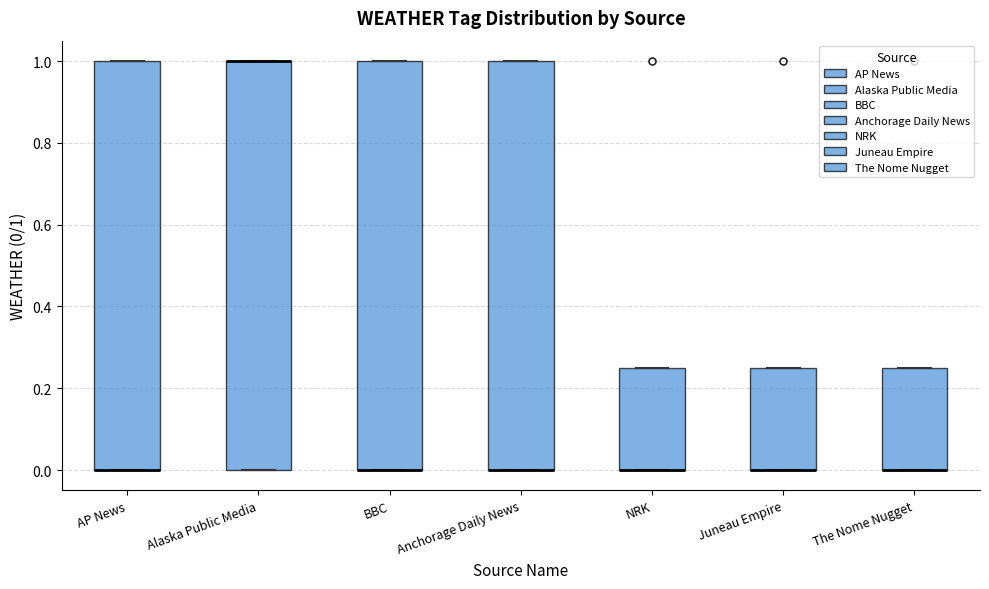

Reading left to right, transcribe this box plot: for each box, give where its median line is, the range the box spans, and where its two whiskers end, as read against the y-axis. The values are not printed on the chart, so give them approximately, as read against the axis.

AP News: median 0.00 (drawn on the box's lower edge), box 0.00 to 1.00, whiskers 0.00 to 1.00
Alaska Public Media: median 1.00 (drawn on the box's upper edge), box 0.00 to 1.00, whiskers 0.00 to 1.00
BBC: median 0.00 (drawn on the box's lower edge), box 0.00 to 1.00, whiskers 0.00 to 1.00
Anchorage Daily News: median 0.00 (drawn on the box's lower edge), box 0.00 to 1.00, whiskers 0.00 to 1.00
NRK: median 0.00 (drawn on the box's lower edge), box 0.00 to 0.26, whiskers 0.00 to 0.26
Juneau Empire: median 0.00 (drawn on the box's lower edge), box 0.00 to 0.26, whiskers 0.00 to 0.26
The Nome Nugget: median 0.00 (drawn on the box's lower edge), box 0.00 to 0.26, whiskers 0.00 to 0.26